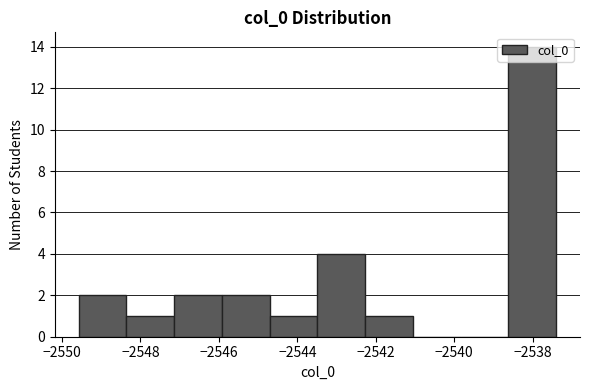

Reading left to right, list every bar in this chart as the range it spans on the x-axis followed by its height. Neither the bar edges nor the heights are printed on the chart, so give them approximately, as read against the axes.

-2549.6 to -2548.4: 2
-2548.4 to -2547.2: 1
-2547.2 to -2546.0: 2
-2546.0 to -2544.8: 2
-2544.8 to -2543.4: 1
-2543.4 to -2542.2: 4
-2542.2 to -2541.0: 1
-2541.0 to -2539.8: 0
-2539.8 to -2538.6: 0
-2538.6 to -2537.4: 14